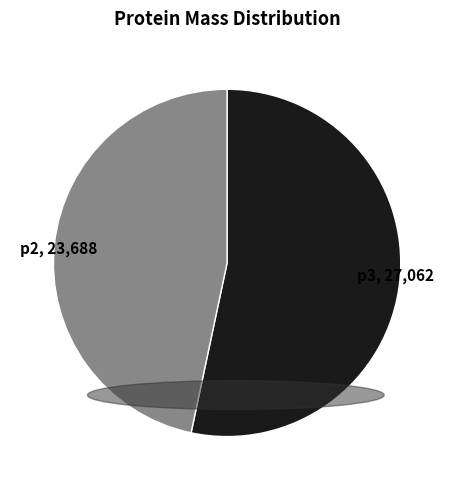

Is there a majority slice in this chart?

Yes